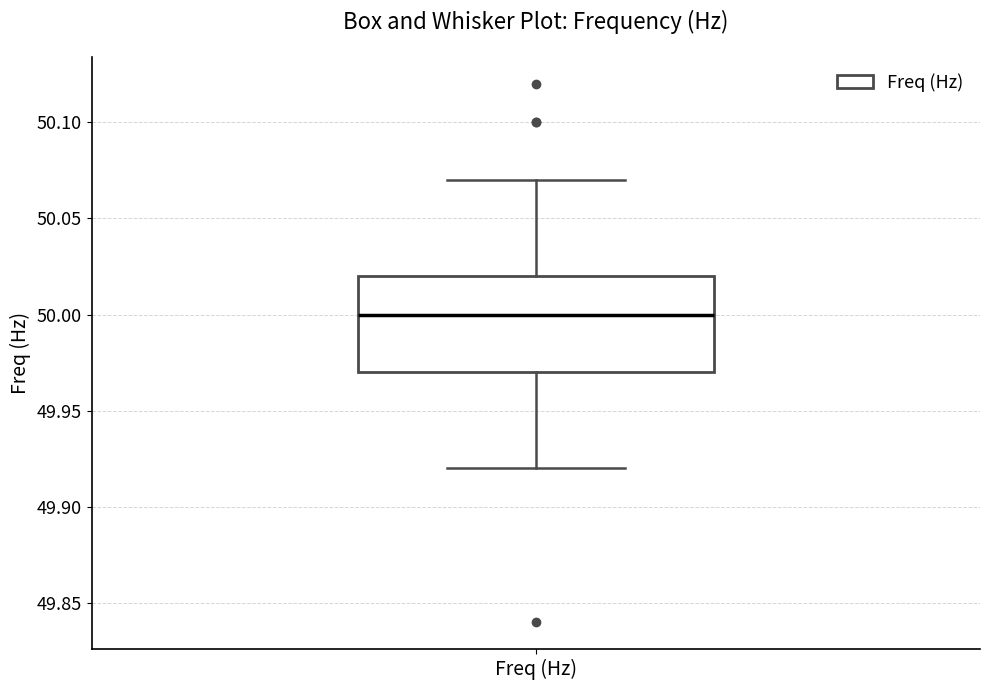

Read this box plot against the y-axis: the position of the median line, the range covered by the box, and the ends of both whiskers. The values are not printed on the chart, so give them approximately, as read against the axis.

median 50.00, box 49.97 to 50.02, whiskers 49.92 to 50.07